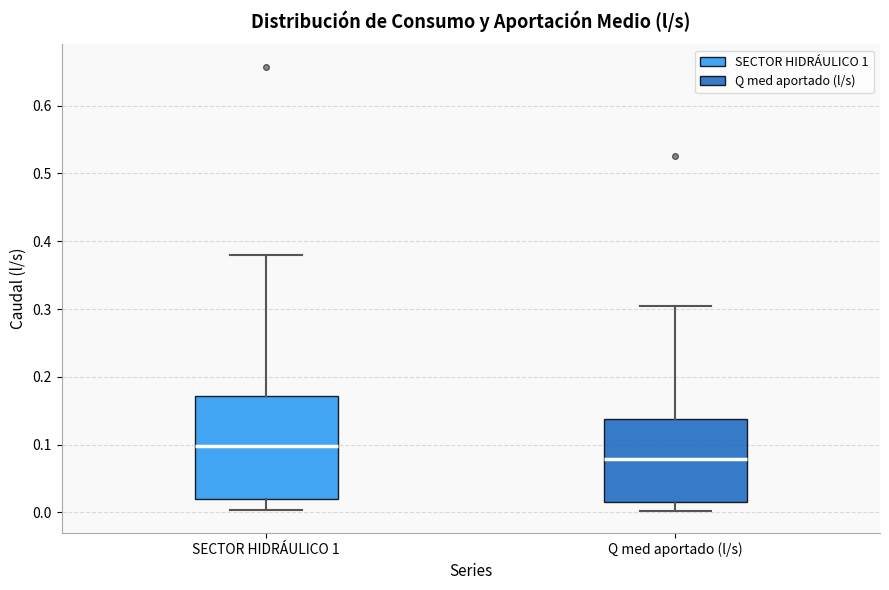

Where does the lower whisker of the box for Q med aportado (l/s) end on the y-axis? The values are not printed on the chart, so give them approximately, as read against the axis.

0.00